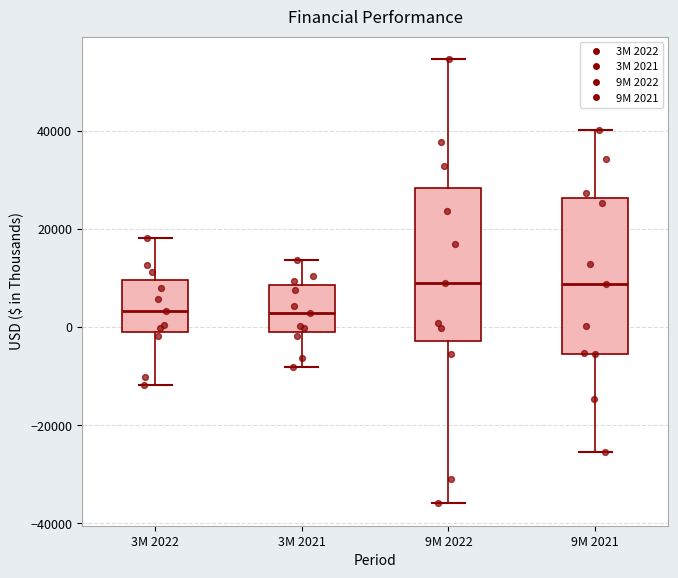

Reading left to right, read every box against the y-axis: the position of its median line, the range the box covers, and the ends of its whiskers. The values are not printed on the chart, so give them approximately, as read against the axis.

3M 2022: median 4000, box -2000 to 10000, whiskers -12000 to 18000
3M 2021: median 2000, box 0 to 8000, whiskers -8000 to 14000
9M 2022: median 10000, box -2000 to 28000, whiskers -36000 to 54000
9M 2021: median 8000, box -6000 to 26000, whiskers -26000 to 40000